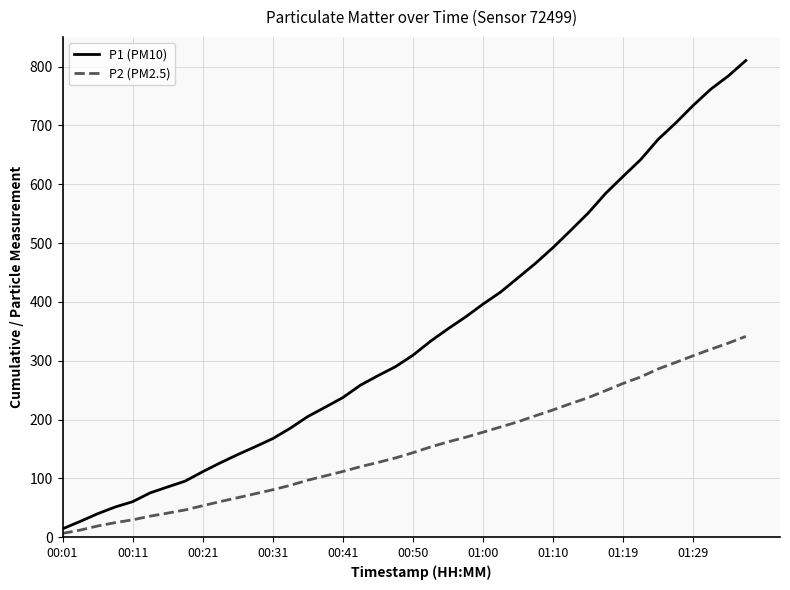

List the series in order of their peak value, lowest first.

P2 (PM2.5), P1 (PM10)